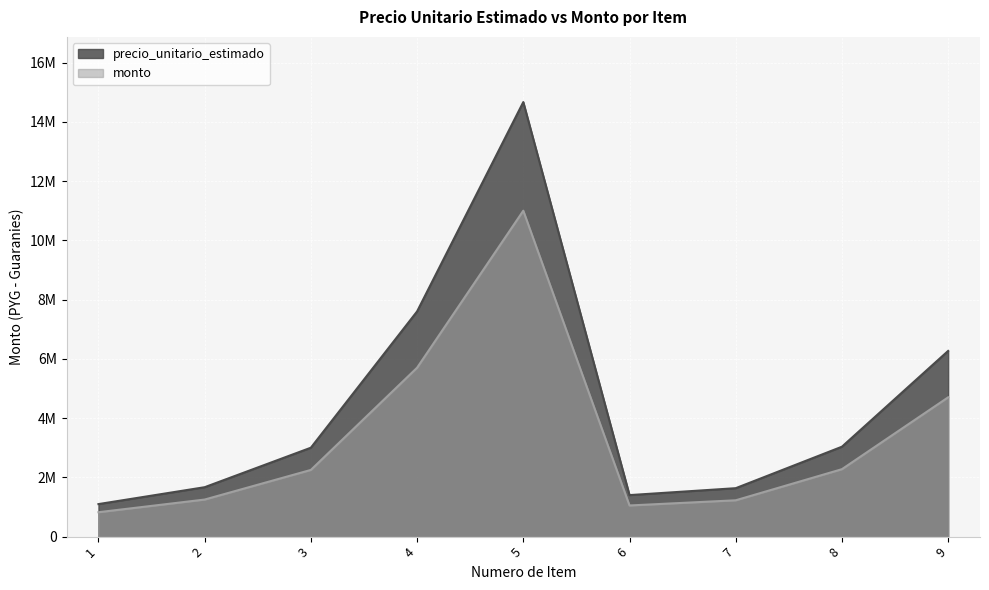

What is the smallest value displayed?

822500.2